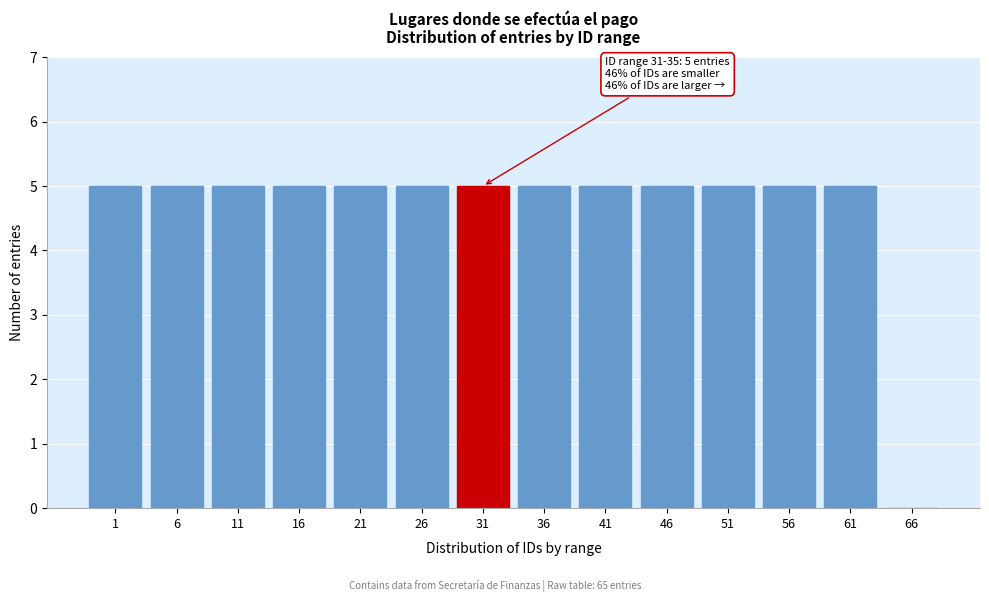

Reading left to right, what are all the values shown in this chart?

1=5	6=5	11=5	16=5	21=5	26=5	31=5	36=5	41=5	46=5	51=5	56=5	61=5	66=0